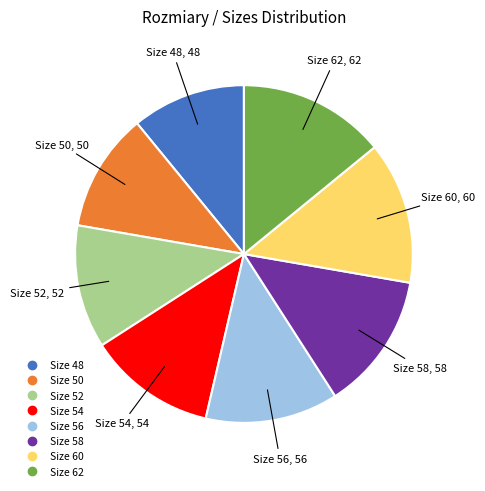

Does any single category account for the majority?

No